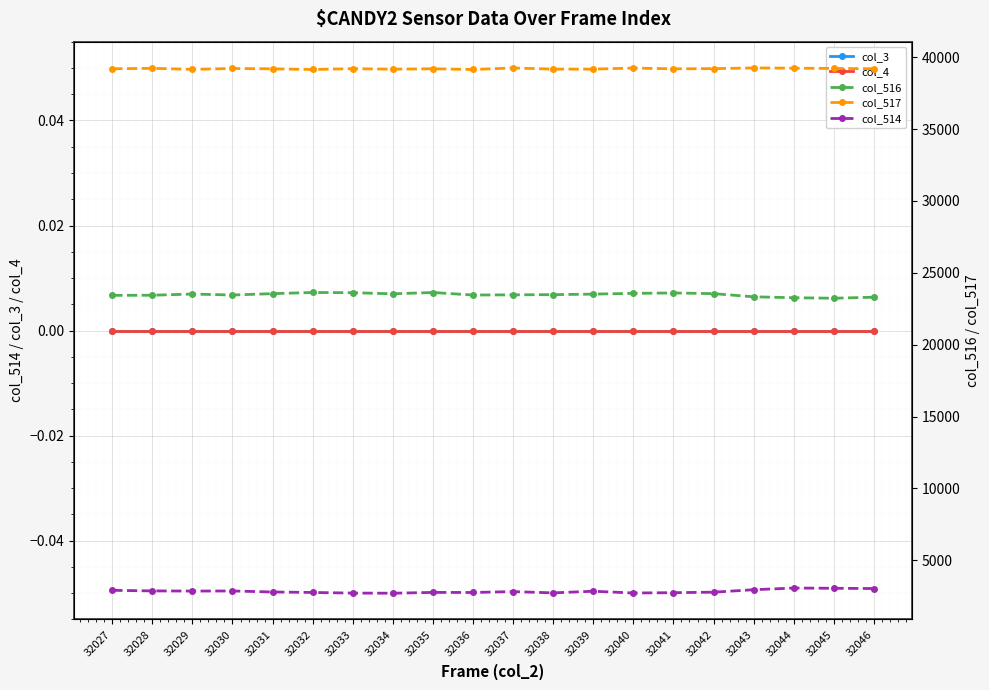

What is the difference between the col_516 values at 32030 and 32027?

24